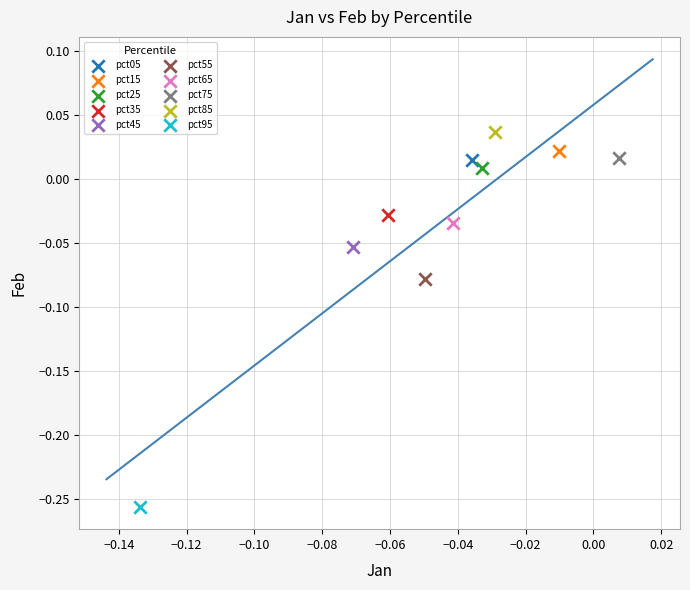

Which series reaches the minimum Y coordinate?

pct95